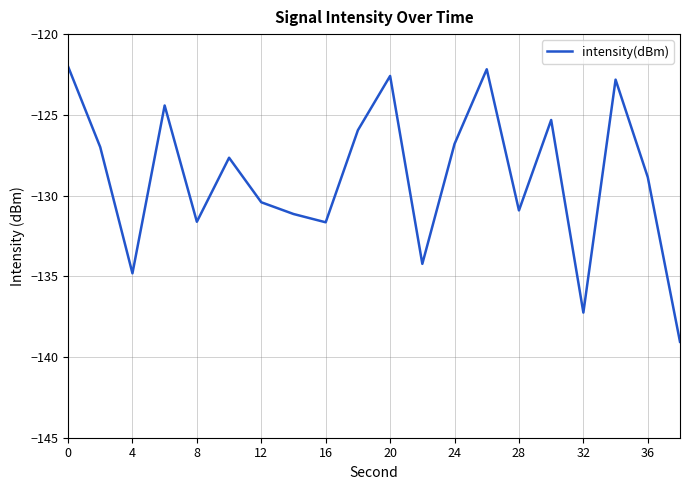

What is the minimum value shown in the chart?

-139.1